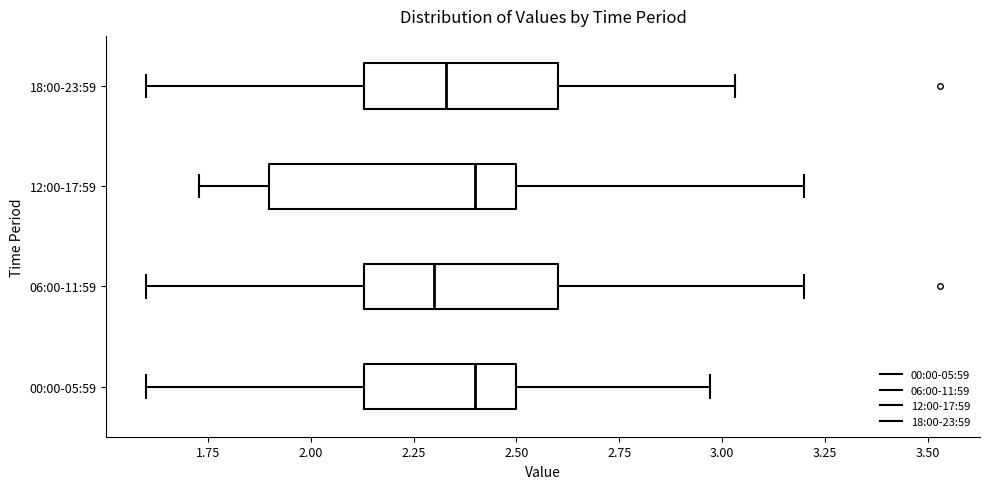

Reading bottom to top, transcribe this box plot: for each box, give where its median line is, the range the box spans, and where its two whiskers end, as read against the x-axis. The values are not printed on the chart, so give them approximately, as read against the axis.

00:00-05:59: median 2.40, box 2.15 to 2.50, whiskers 1.60 to 2.95
06:00-11:59: median 2.30, box 2.15 to 2.60, whiskers 1.60 to 3.20
12:00-17:59: median 2.40, box 1.90 to 2.50, whiskers 1.75 to 3.20
18:00-23:59: median 2.35, box 2.15 to 2.60, whiskers 1.60 to 3.05